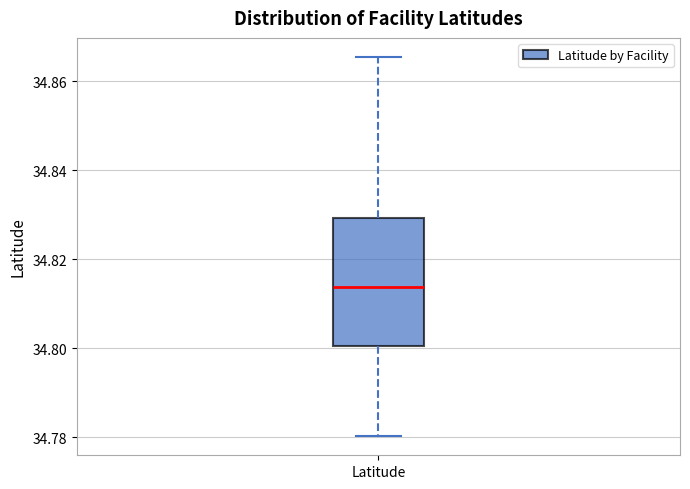

Where does the median line of the box for Latitude sit on the y-axis? The values are not printed on the chart, so give them approximately, as read against the axis.

34.814